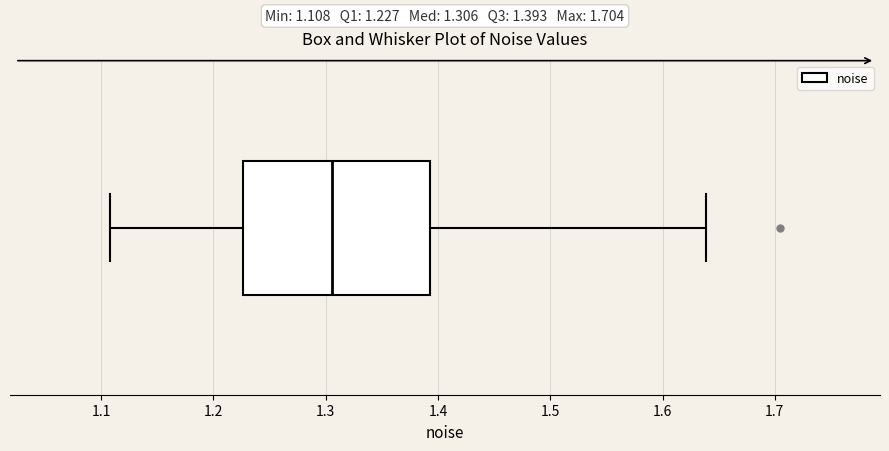

Read this box plot against the x-axis: the position of the median line, the range covered by the box, and the ends of both whiskers. The values are not printed on the chart, so give them approximately, as read against the axis.

median 1.31, box 1.23 to 1.39, whiskers 1.11 to 1.64